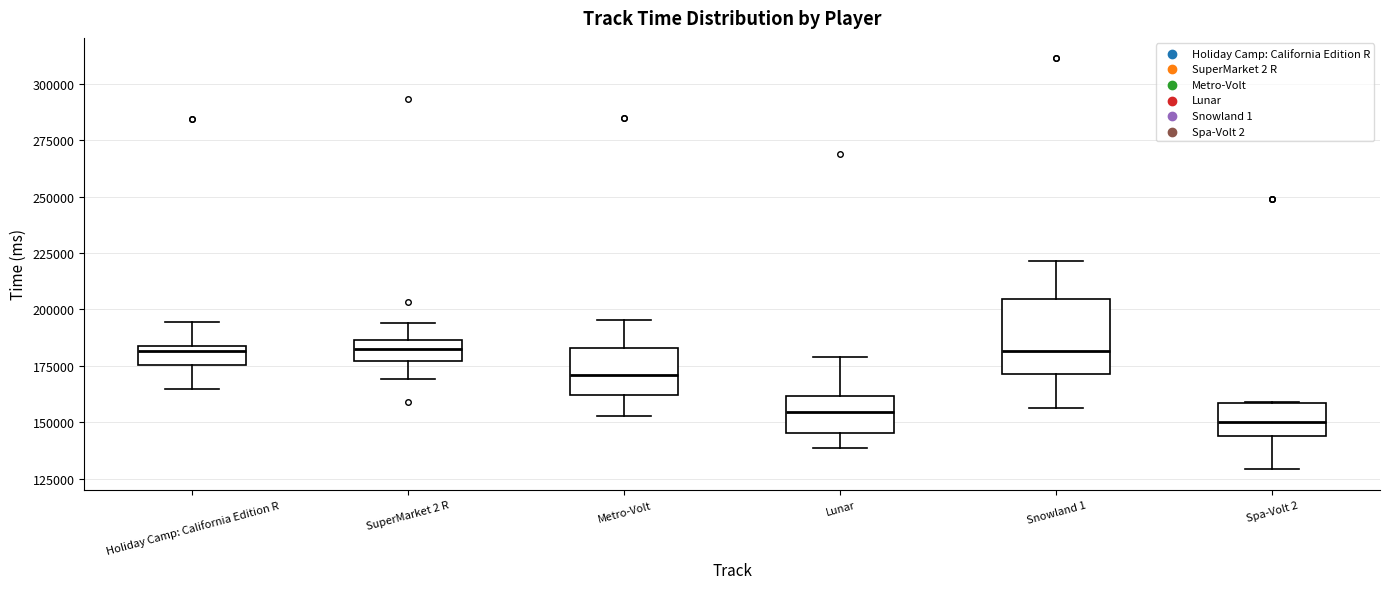

Where is the lower edge of the box for Spa-Volt 2 on the y-axis? The values are not printed on the chart, so give them approximately, as read against the axis.

145000